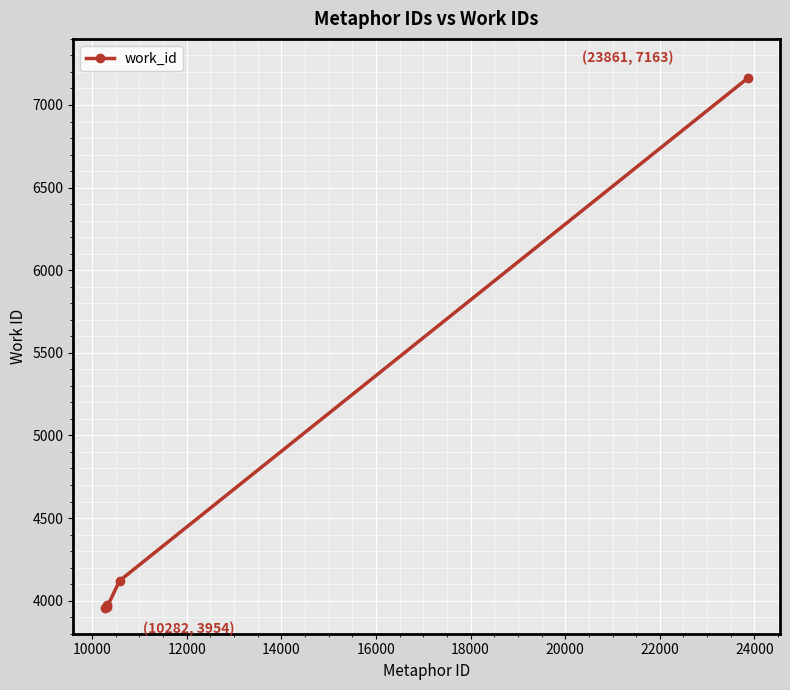

What is the greatest value displayed?

7163